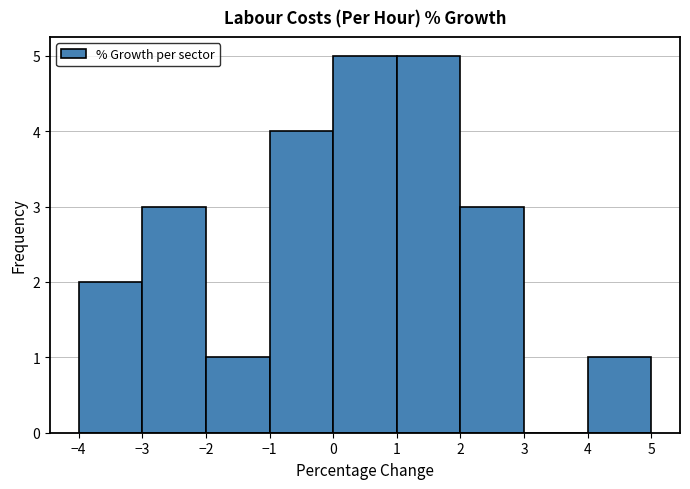

Reading left to right, list every bar in this chart as the range it spans on the x-axis followed by its height. The values are not printed on the chart, so give them approximately, as read against the axis.

-4 to -3: 2
-3 to -2: 3
-2 to -1: 1
-1 to 0: 4
0 to 1: 5
1 to 2: 5
2 to 3: 3
3 to 4: 0
4 to 5: 1